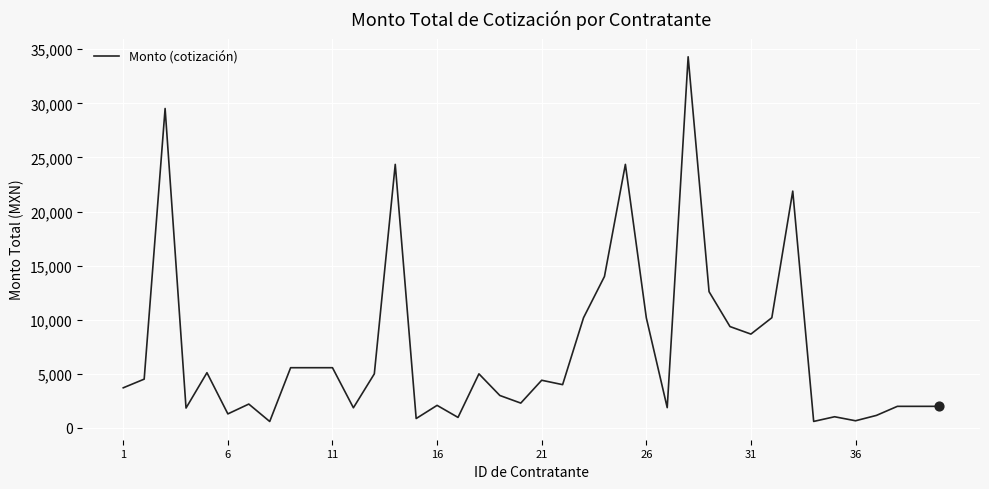

What is the difference between the maximum and minimum values?

33706.1